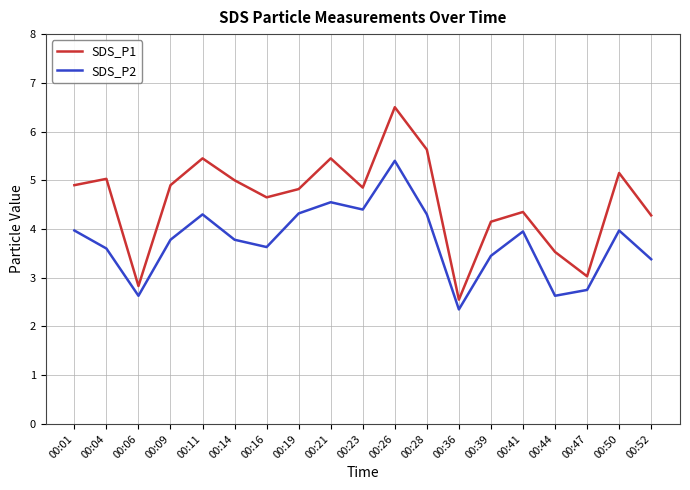

What is the sum of all SDS_P2 values?

71.1